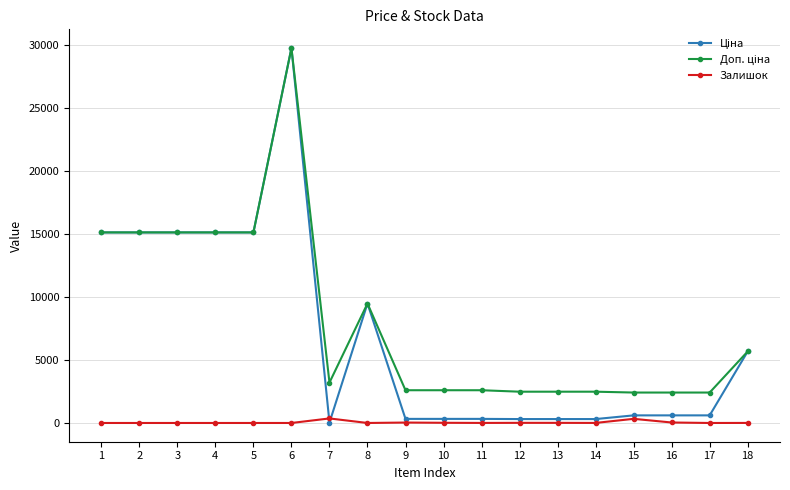

List the labels in order of Доп. ціна value, smallest first.

15, 16, 17, 12, 13, 14, 9, 10, 11, 7, 18, 8, 1, 2, 3, 4, 5, 6